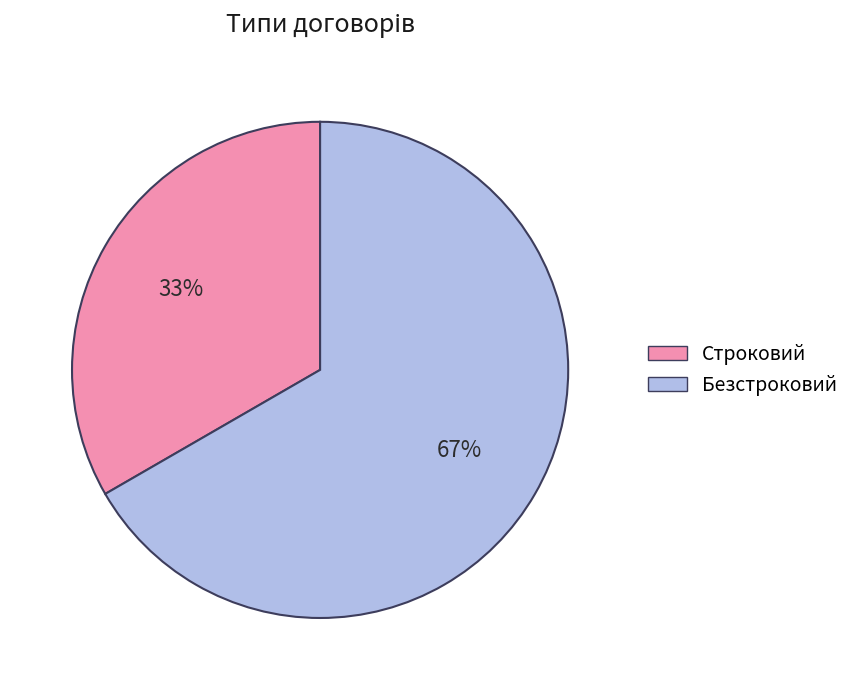

Count the number of slices in the pie.

2